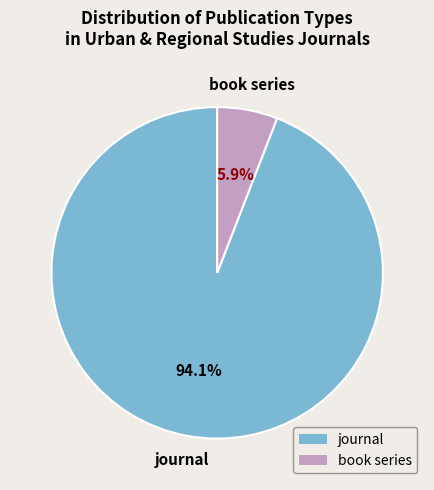

What is the total percentage of journal and book series?

100.0%